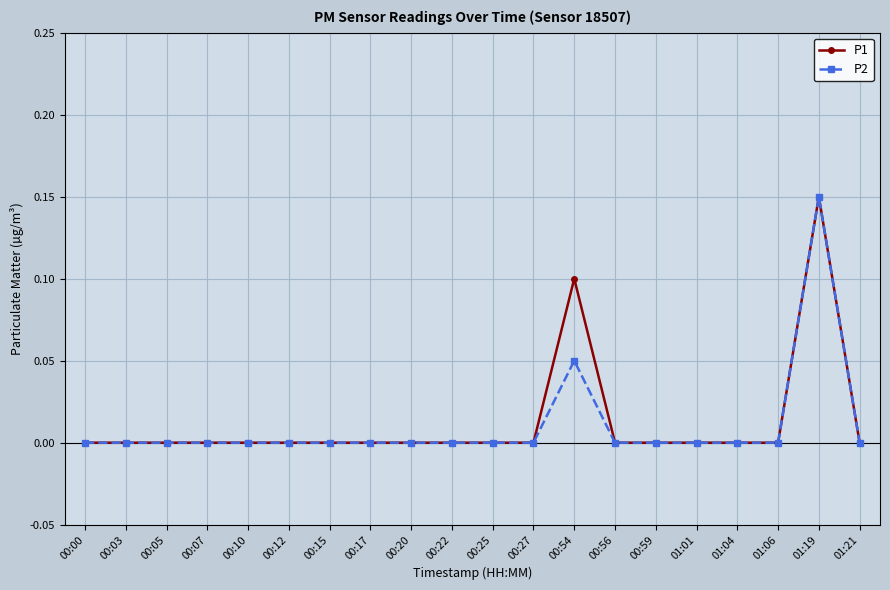

Which category has the highest value in the P2 series?

01:19